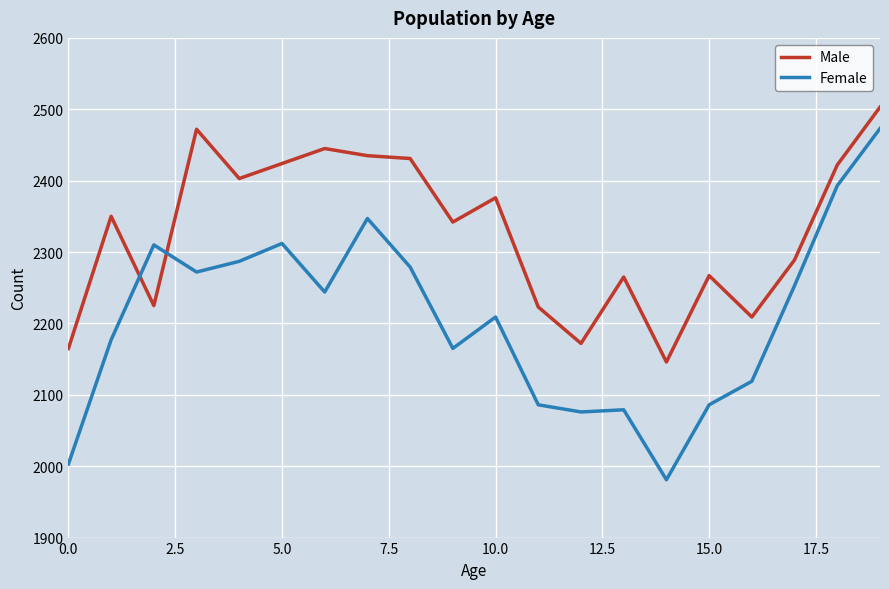

How many intersections are there between Female and Male?

2